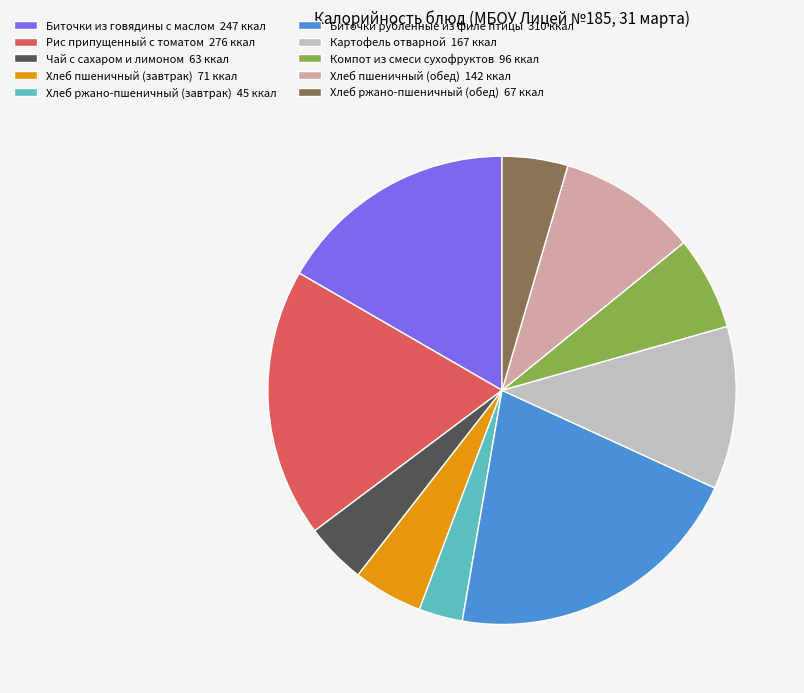

Is there a majority slice in this chart?

No